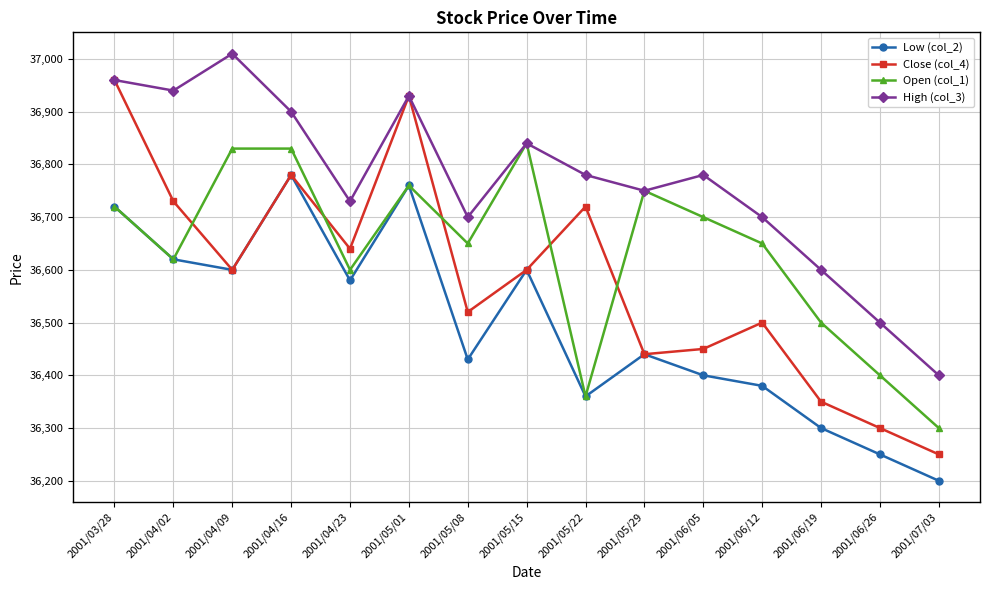

At which label is Low (col_2) closest to 36490?

2001/05/29